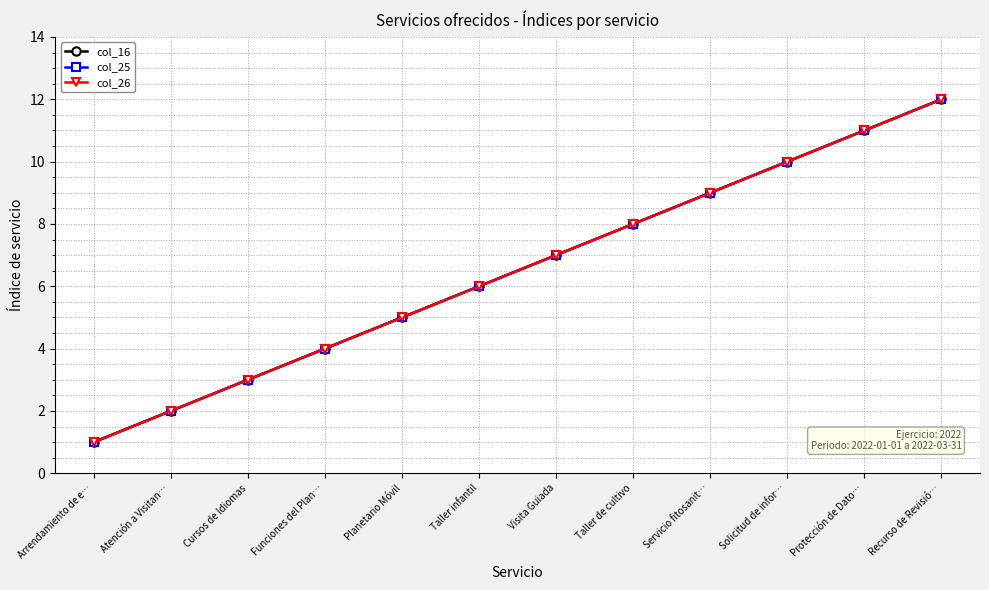

Does the chart have visible grid lines?

Yes